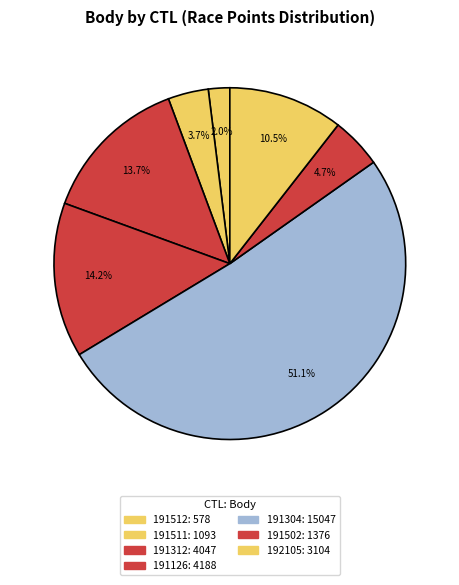

What is the ratio of the value at 191502 to the value at 192105?

0.4